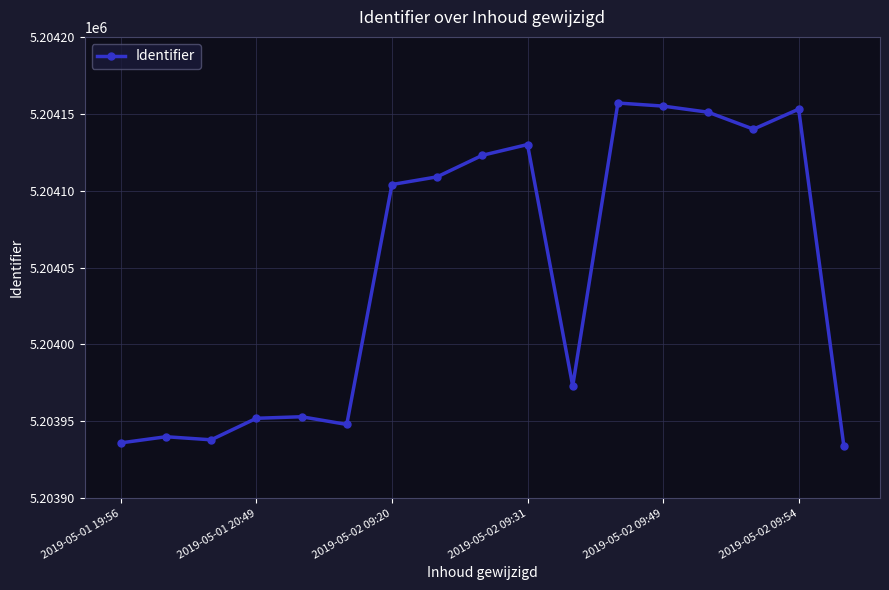

What is the difference between the maximum and minimum values?

223